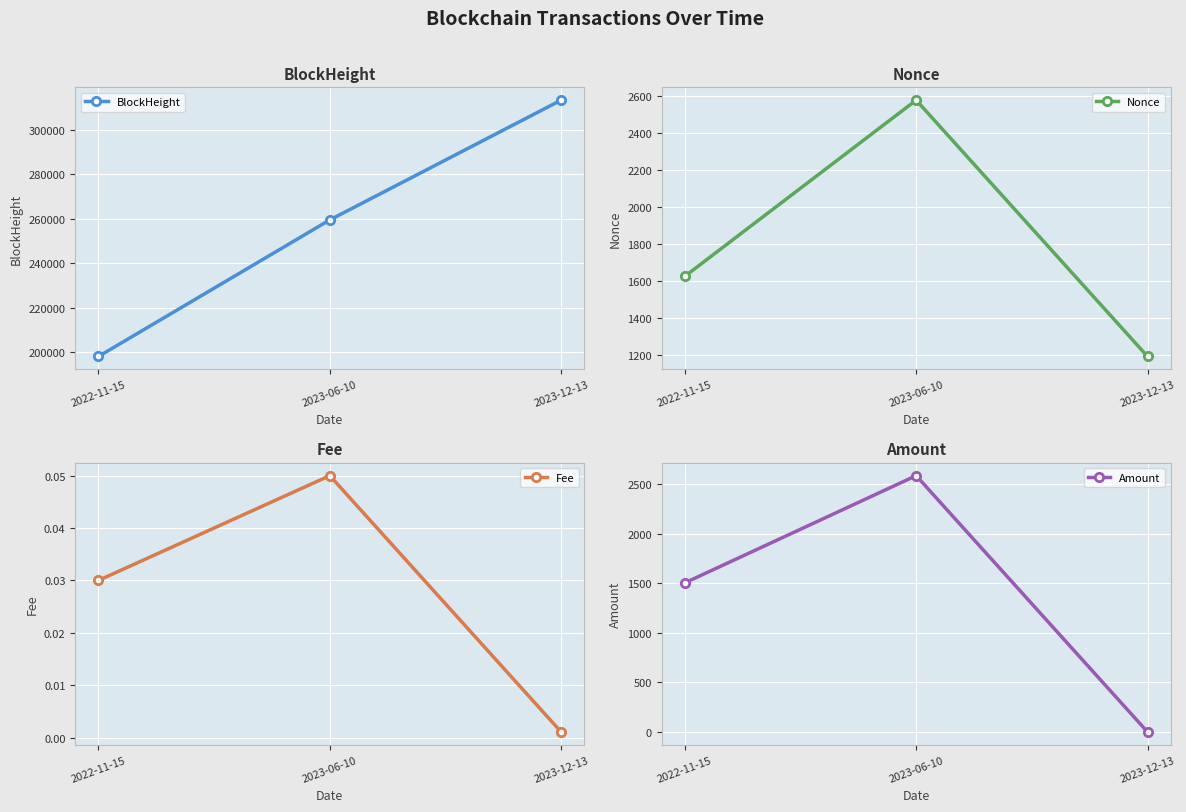

The BlockHeight series shows 197995.0 at 2022-11-15. True or false?

True